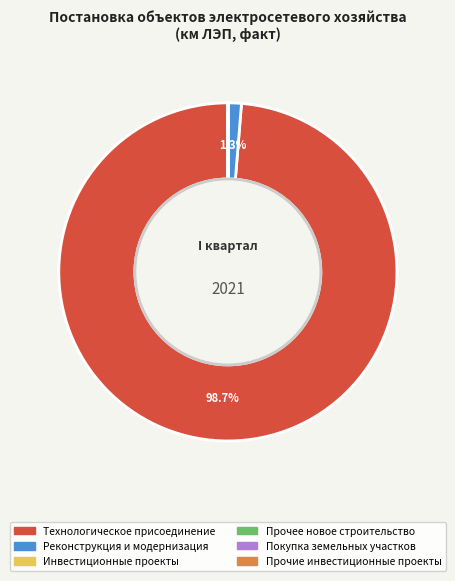

Which slice is the largest?

Технологическое присоединение